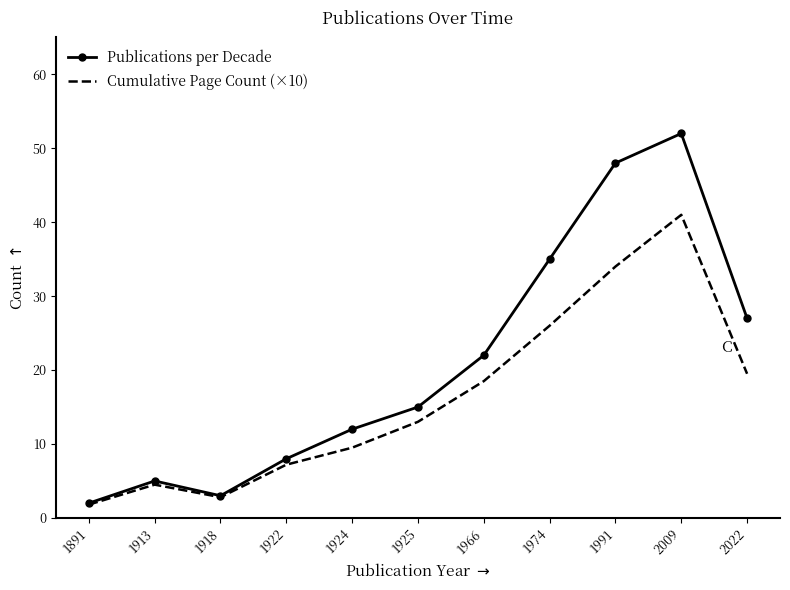

At which category is the sum across all series the highest?

2009